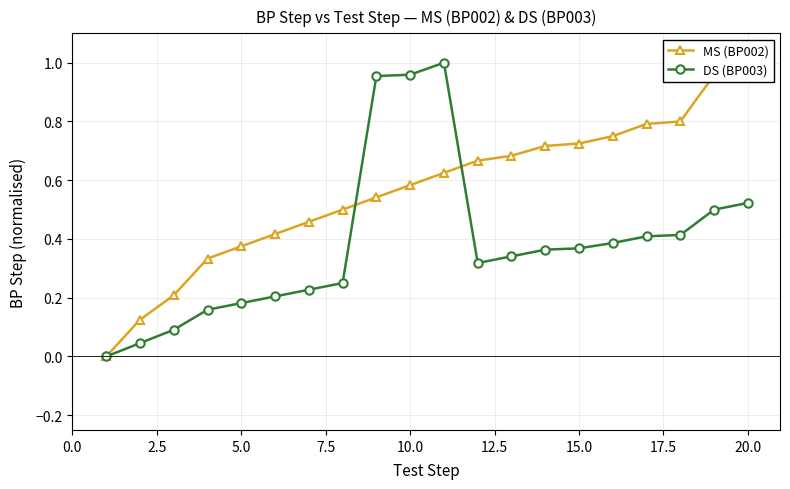

What is the value of the MS (BP002) point at the 19th from the left?

1.0